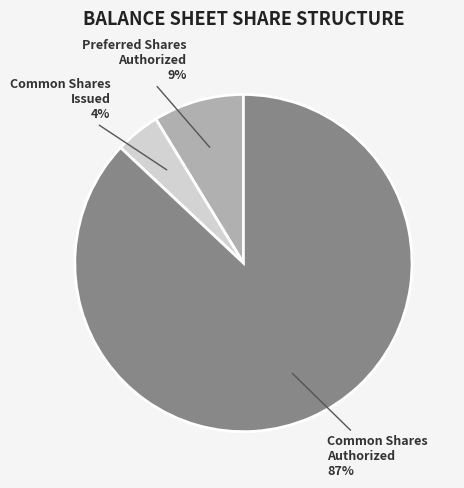

Is there a majority slice in this chart?

Yes